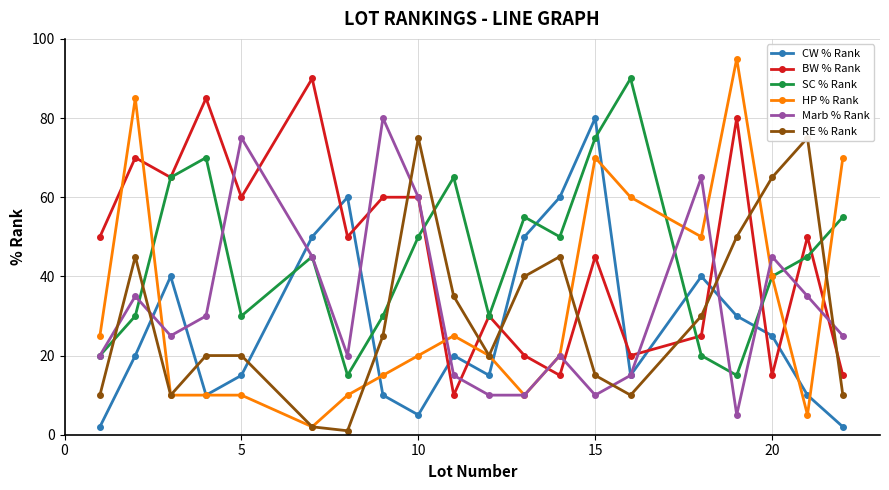

In BW % Rank, how many points are higher than both neighbors (excluding endpoints)?

7